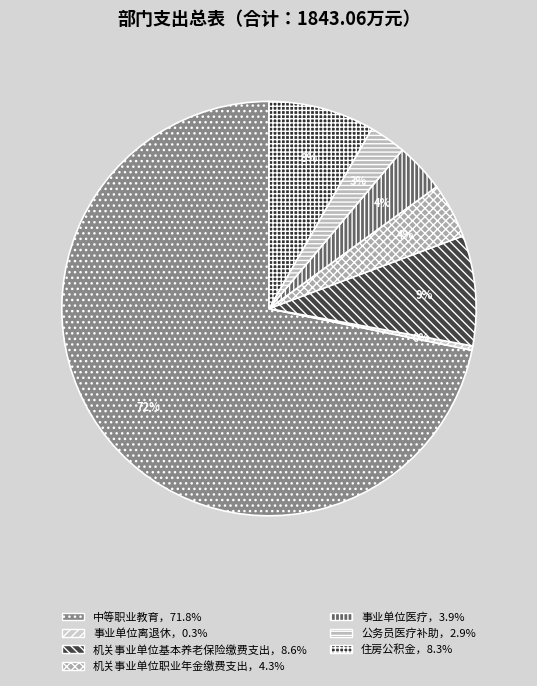

Is there any slice that represents more than half of the pie?

Yes